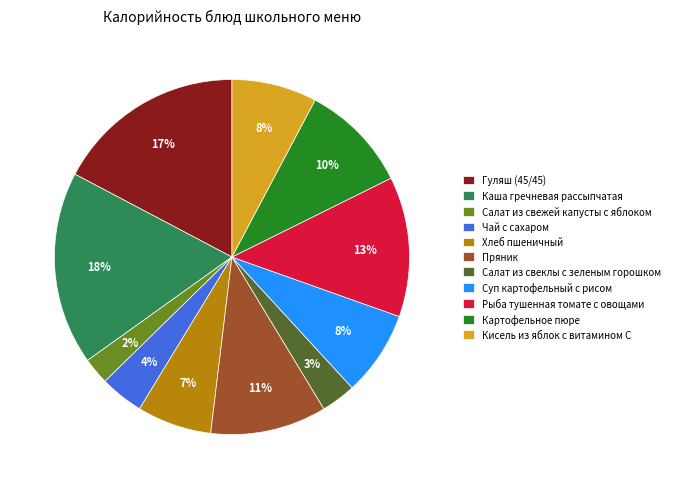

Does Чай с сахаром represent more than half of the total?

No